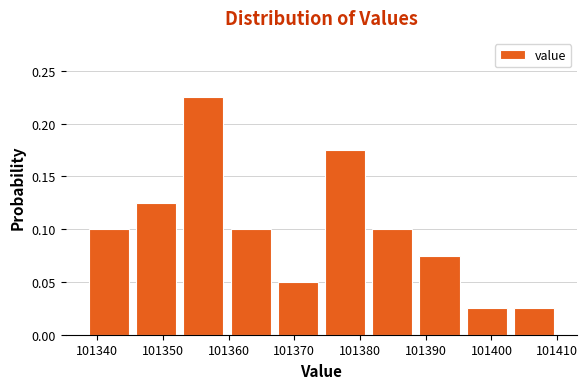

What is the height of the bar covering 101403 to 101410 on the x-axis? Neither the bar edges nor the heights are printed on the chart, so give them approximately, as read against the axes.

0.025